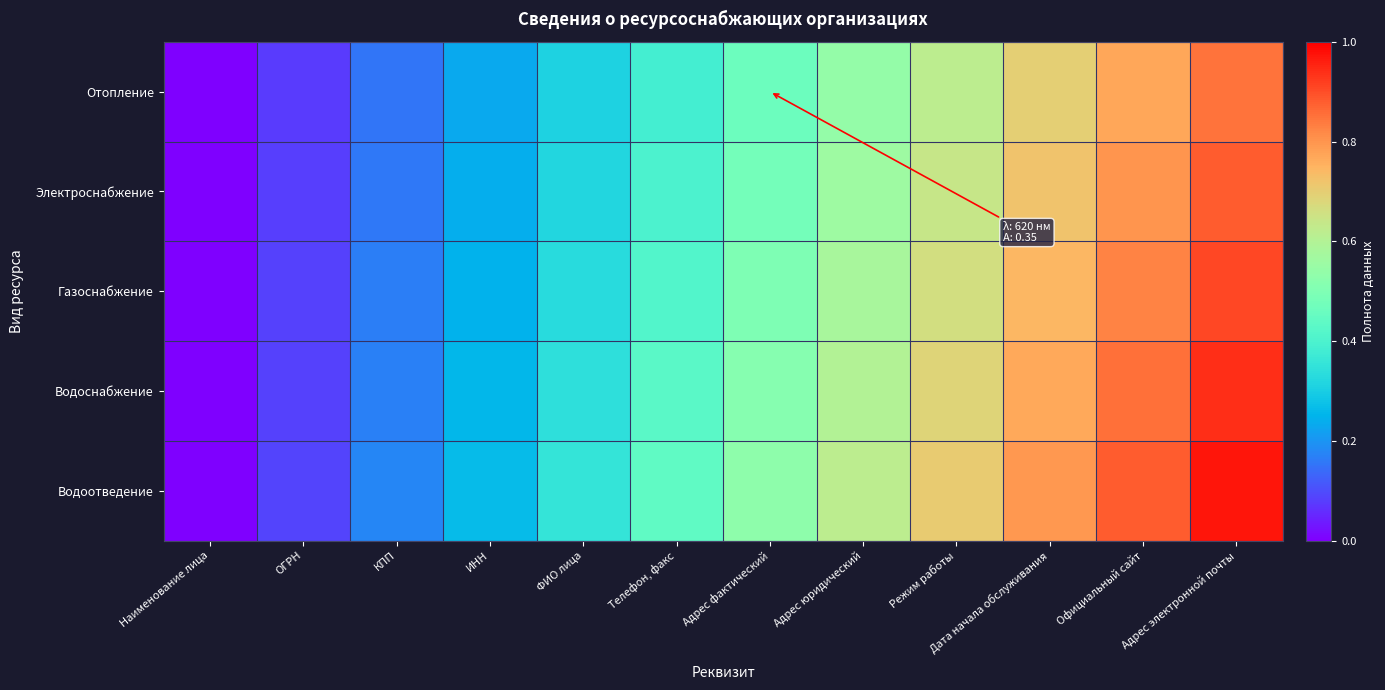

Reading left to right, what are all the values shown in this chart?

Отопление: Наименование лица=0.0	ОГРН=0.1	КПП=0.2	ИНН=0.2	ФИО лица=0.3	Телефон, факс=0.4	Адрес фактический=0.5	Адрес юридический=0.5	Режим работы=0.6	Дата начала обслуживания=0.7	Официальный сайт=0.8	Адрес электронной почты=0.8
Электроснабжение: Наименование лица=0.0	ОГРН=0.1	КПП=0.2	ИНН=0.2	ФИО лица=0.3	Телефон, факс=0.4	Адрес фактический=0.5	Адрес юридический=0.6	Режим работы=0.6	Дата начала обслуживания=0.7	Официальный сайт=0.8	Адрес электронной почты=0.9
Газоснабжение: Наименование лица=0.0	ОГРН=0.1	КПП=0.2	ИНН=0.2	ФИО лица=0.3	Телефон, факс=0.4	Адрес фактический=0.5	Адрес юридический=0.6	Режим работы=0.7	Дата начала обслуживания=0.7	Официальный сайт=0.8	Адрес электронной почты=0.9
Водоснабжение: Наименование лица=0.0	ОГРН=0.1	КПП=0.2	ИНН=0.3	ФИО лица=0.3	Телефон, факс=0.4	Адрес фактический=0.5	Адрес юридический=0.6	Режим работы=0.7	Дата начала обслуживания=0.8	Официальный сайт=0.9	Адрес электронной почты=0.9
Водоотведение: Наименование лица=0.0	ОГРН=0.1	КПП=0.2	ИНН=0.3	ФИО лица=0.4	Телефон, факс=0.4	Адрес фактический=0.5	Адрес юридический=0.6	Режим работы=0.7	Дата начала обслуживания=0.8	Официальный сайт=0.9	Адрес электронной почты=1.0